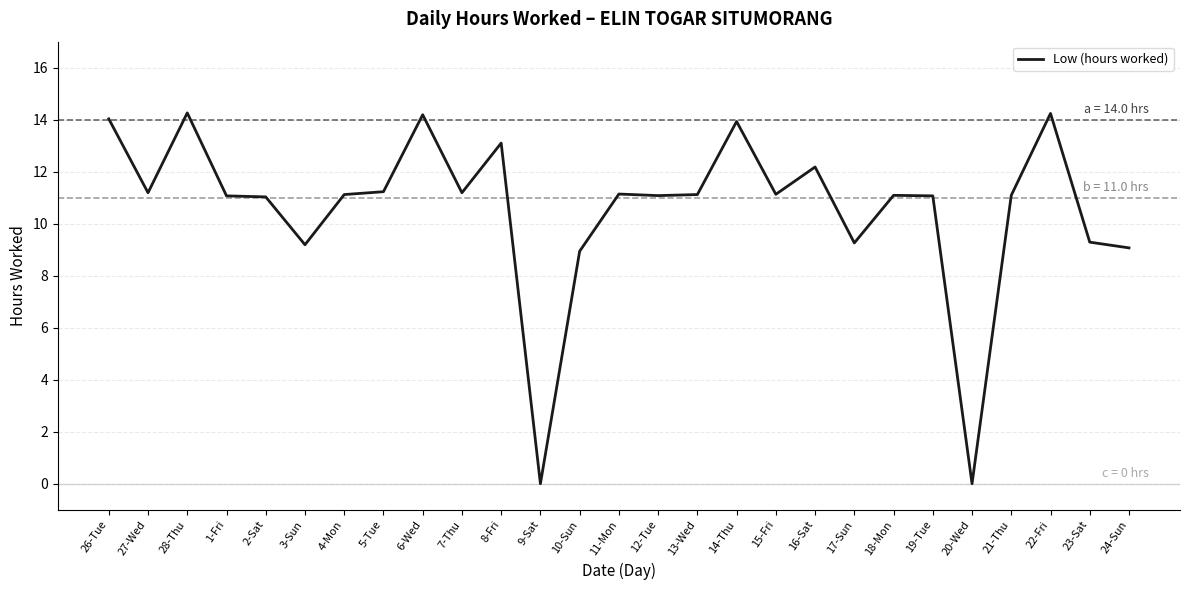

What is the change in value from 28-Thu to 10-Sun?

-5.3